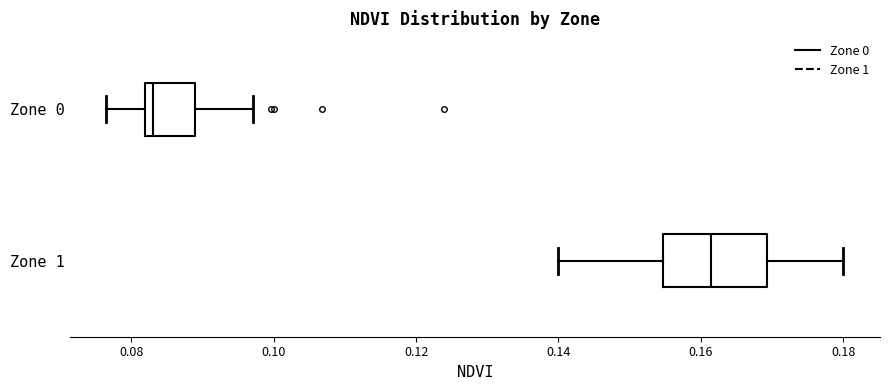

Which box's median line is the furthest to the left?

Zone 0